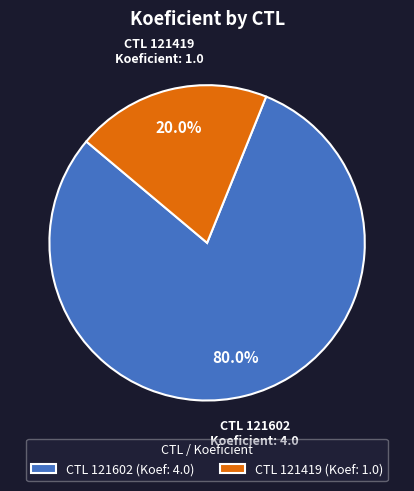

What is the largest slice in the pie chart?

CTL 121602 (Koef: 4.0)